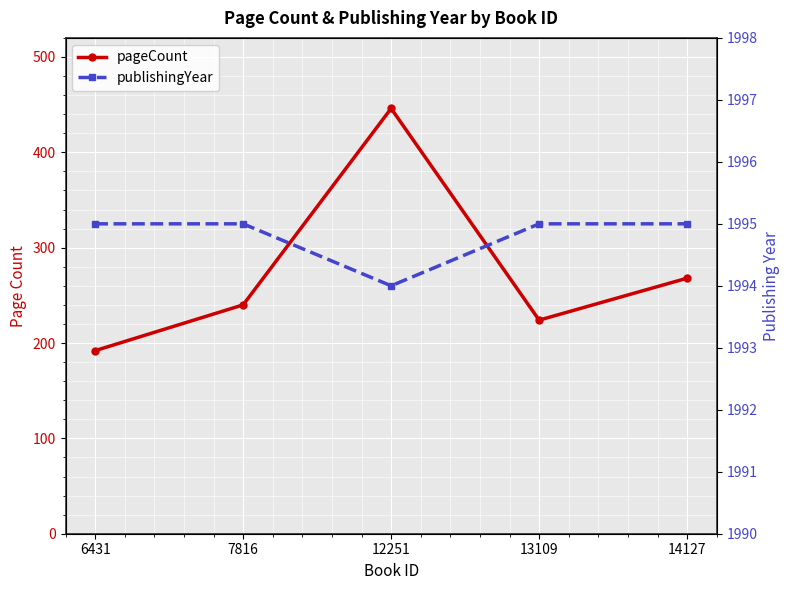

In pageCount, how many points are lower than both neighbors (excluding endpoints)?

1